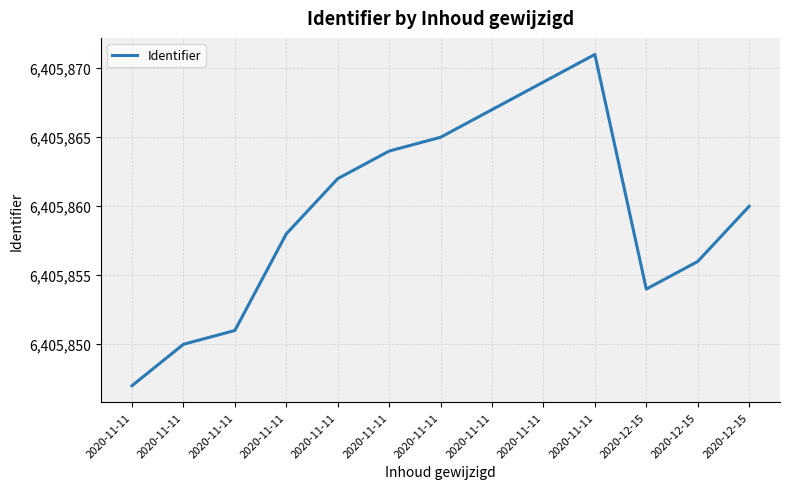

How many lines are shown in the chart?

1